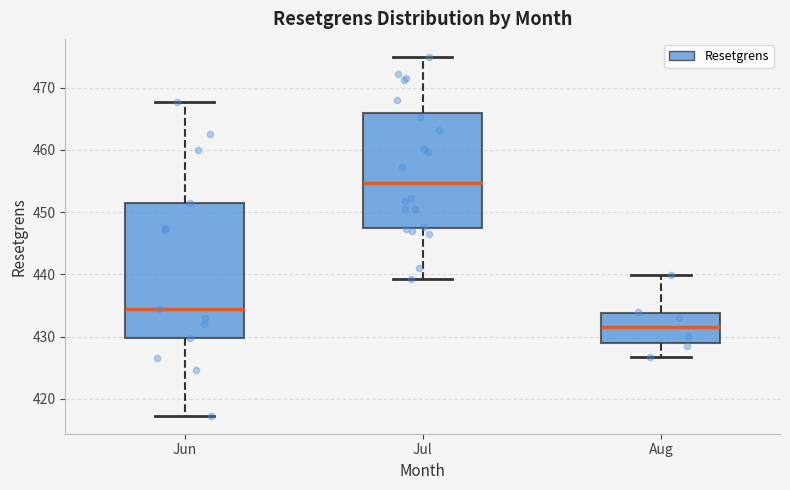

Where does the lower whisker of the box for Jul end on the y-axis? The values are not printed on the chart, so give them approximately, as read against the axis.

439